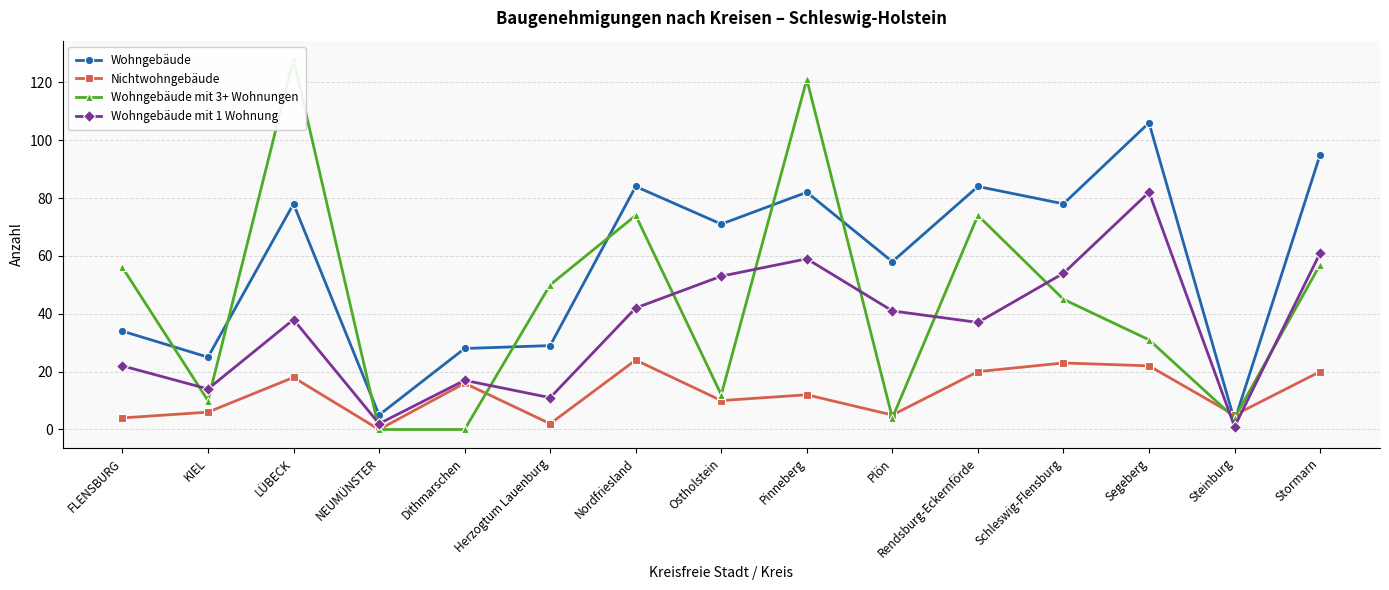

What is the label of the 5th point from the right?

Rendsburg-Eckernförde